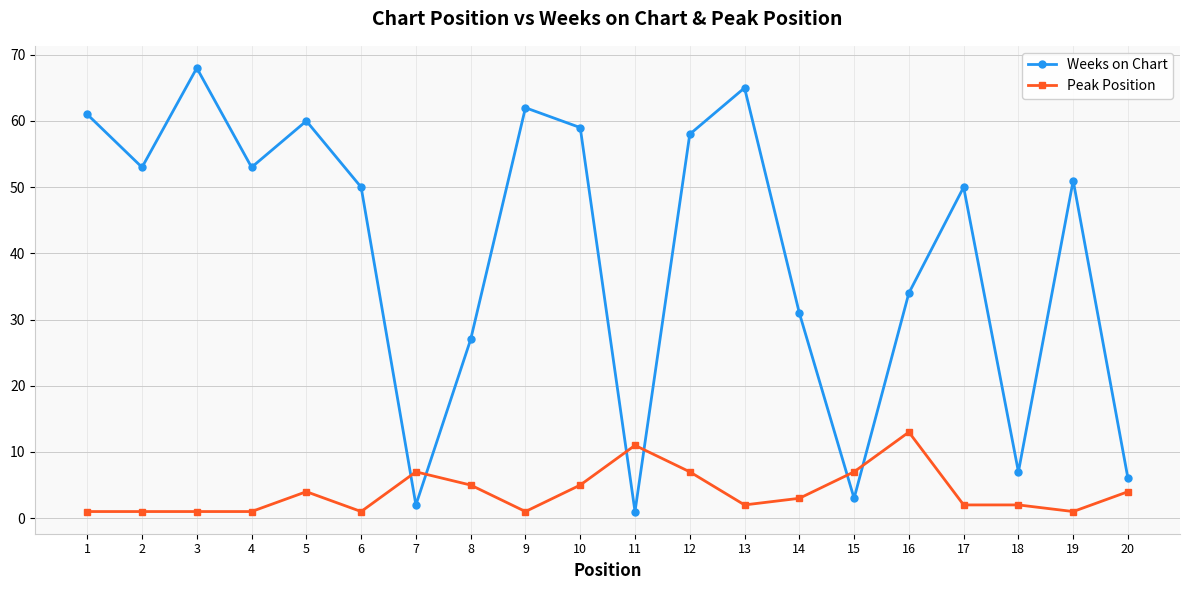

Is the value of Weeks on Chart at 5 greater than the value of Peak Position at 10?

Yes